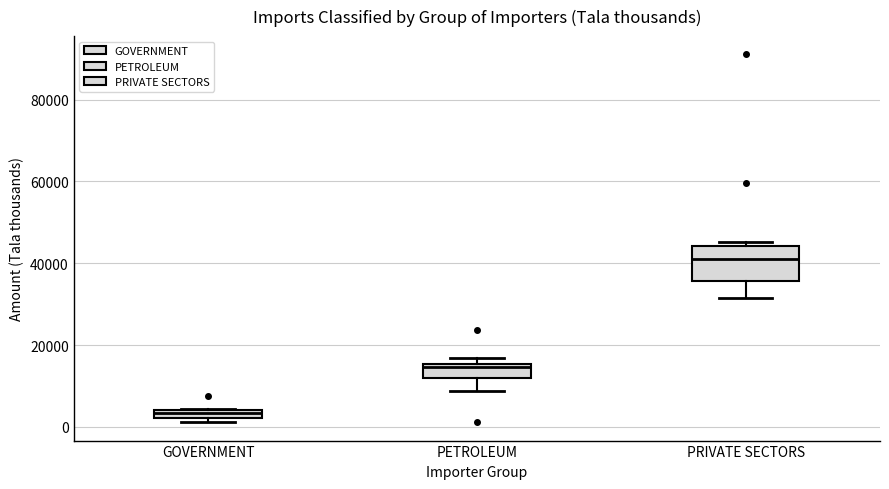

Where is the upper edge of the box for GOVERNMENT on the y-axis? The values are not printed on the chart, so give them approximately, as read against the axis.

4000